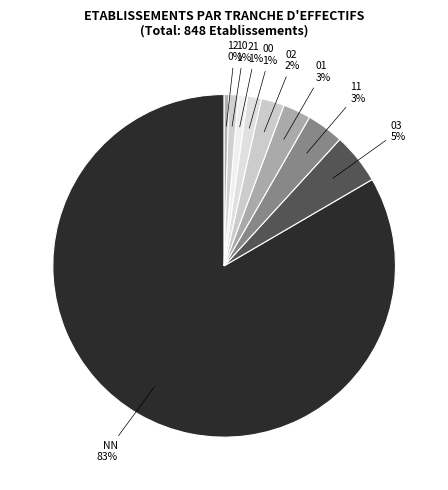

How many slices are in this pie chart?

9